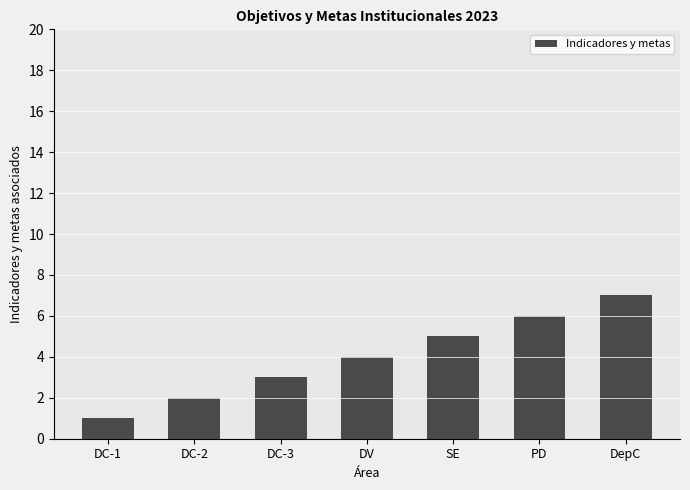

Read the value at DC-3.

3